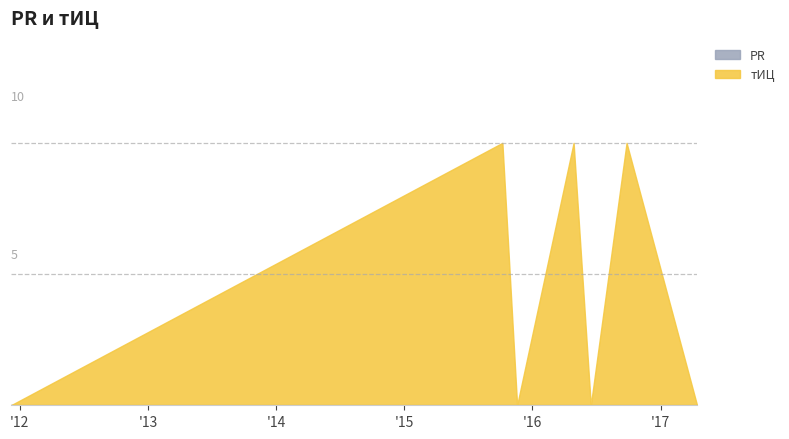

Rank the series by their maximum value, from highest to lowest.

тИЦ, PR